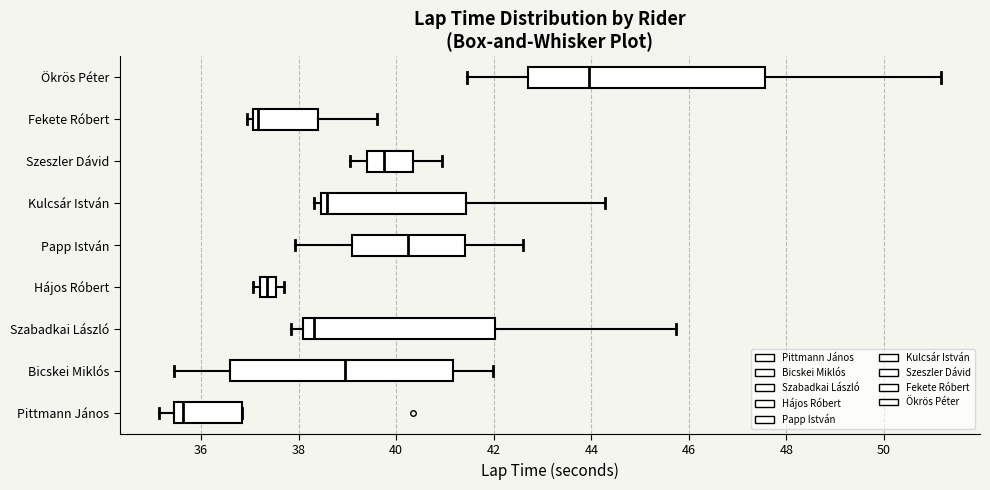

Reading bottom to top, read every box against the x-axis: the position of its median line, the range the box covers, and the ends of its whiskers. The values are not printed on the chart, so give them approximately, as read against the axis.

Pittmann János: median 35.6, box 35.4 to 36.8, whiskers 35.2 to 36.8
Bicskei Miklós: median 39.0, box 36.6 to 41.2, whiskers 35.4 to 42.0
Szabadkai László: median 38.4, box 38.0 to 42.0, whiskers 37.8 to 45.8
Hájos Róbert: median 37.4, box 37.2 to 37.6, whiskers 37.0 to 37.8
Papp István: median 40.2, box 39.0 to 41.4, whiskers 38.0 to 42.6
Kulcsár István: median 38.6, box 38.4 to 41.4, whiskers 38.4 (just left of the box's left edge) to 44.2
Szeszler Dávid: median 39.8, box 39.4 to 40.4, whiskers 39.0 to 41.0
Fekete Róbert: median 37.2, box 37.0 to 38.4, whiskers 37.0 (just left of the box's left edge) to 39.6
Ökrös Péter: median 44.0, box 42.8 to 47.6, whiskers 41.4 to 51.2